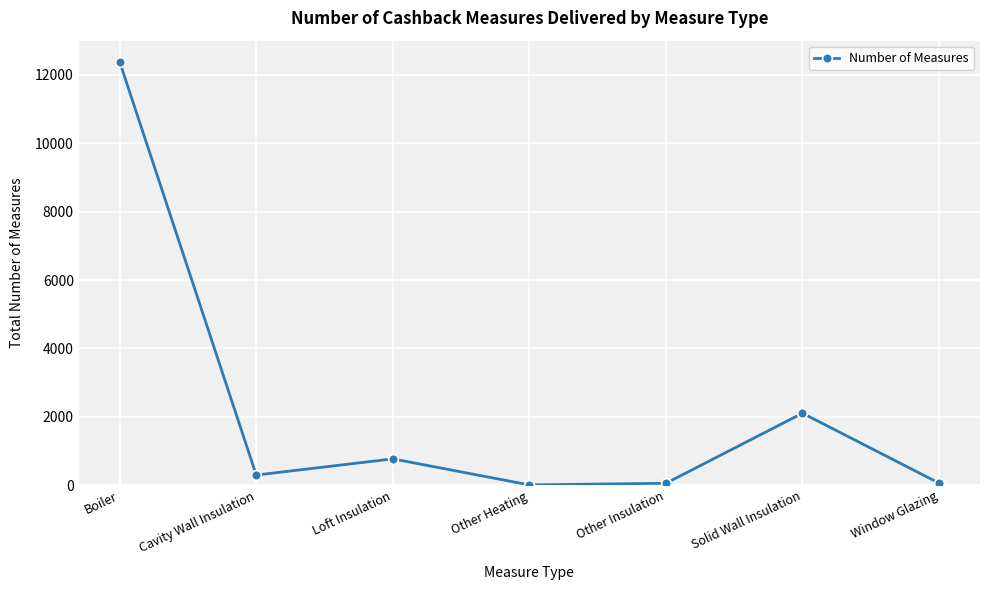

True or false: the data shows 300 at Cavity Wall Insulation.

True